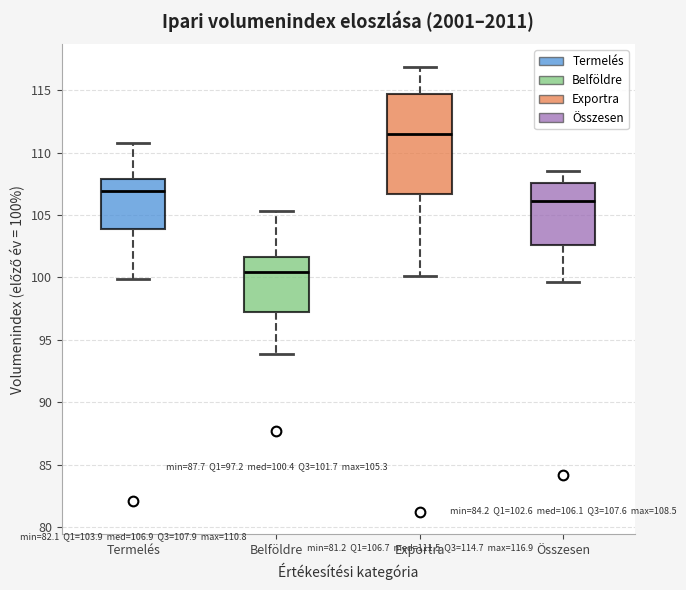

Which box's median line is the lowest?

Belföldre